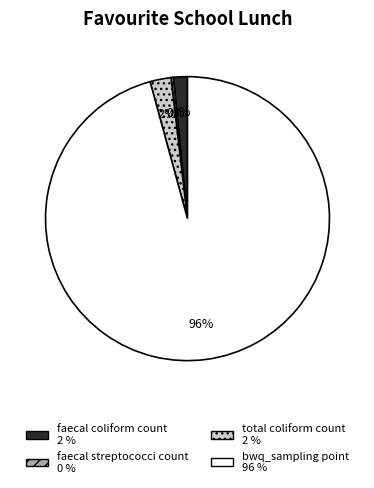

Which slice is the largest?

bwq_sampling point